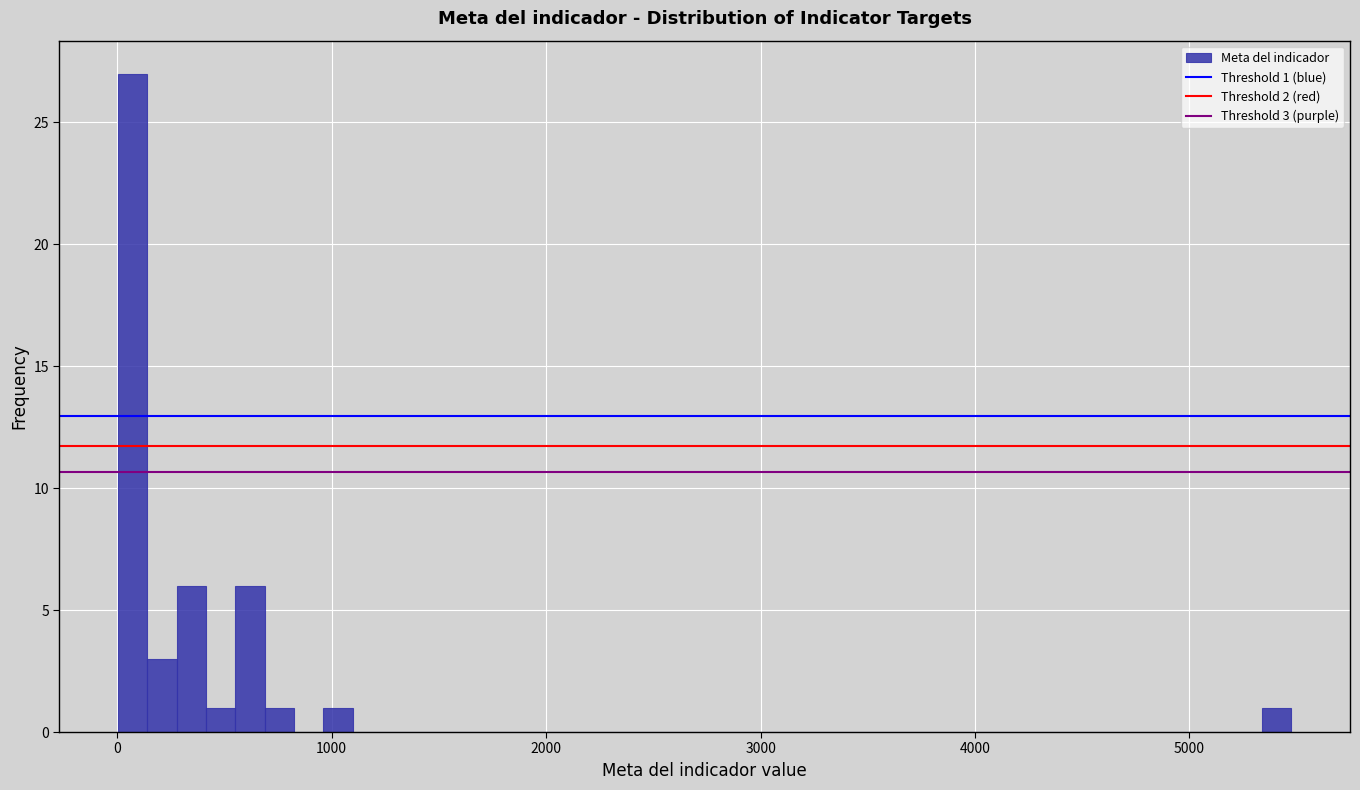

Read against the x-axis, roughly where is the centre of the tallest bar?

100